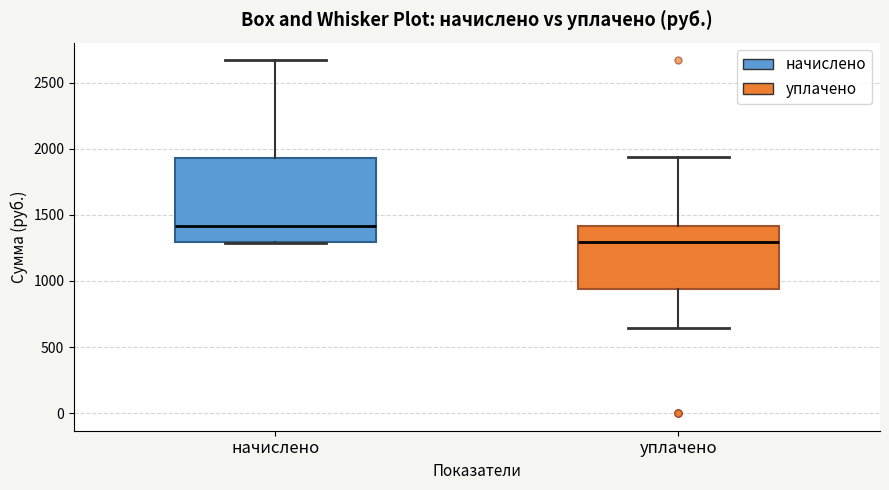

Reading left to right, transcribe this box plot: for each box, give where its median line is, the range the box spans, and where its two whiskers end, as read against the y-axis. The values are not printed on the chart, so give them approximately, as read against the axis.

начислено: median 1400, box 1300 to 1950, whiskers 1300 to 2650
уплачено: median 1300, box 950 to 1400, whiskers 650 to 1950